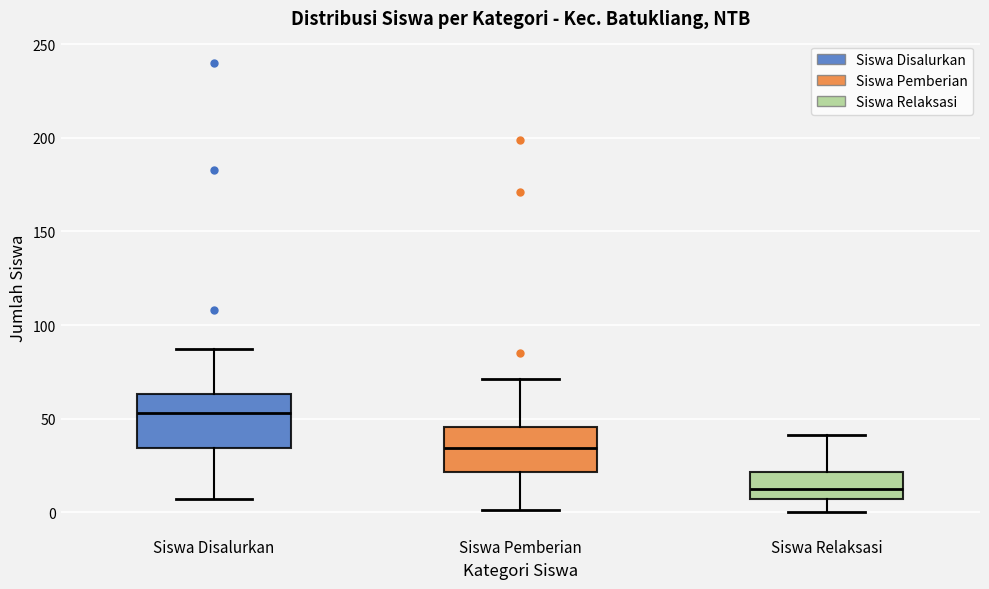

Where does the upper whisker of the box for Siswa Relaksasi end on the y-axis? The values are not printed on the chart, so give them approximately, as read against the axis.

40